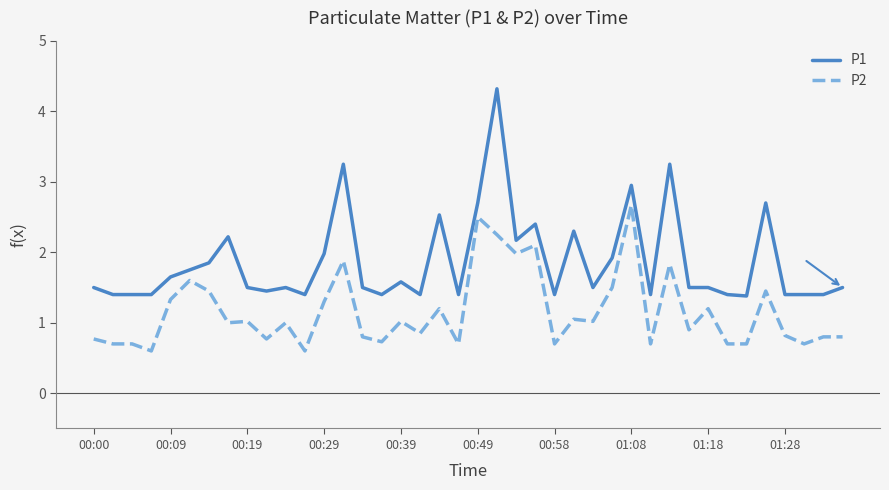

Which series has the largest total across all categories?

P1